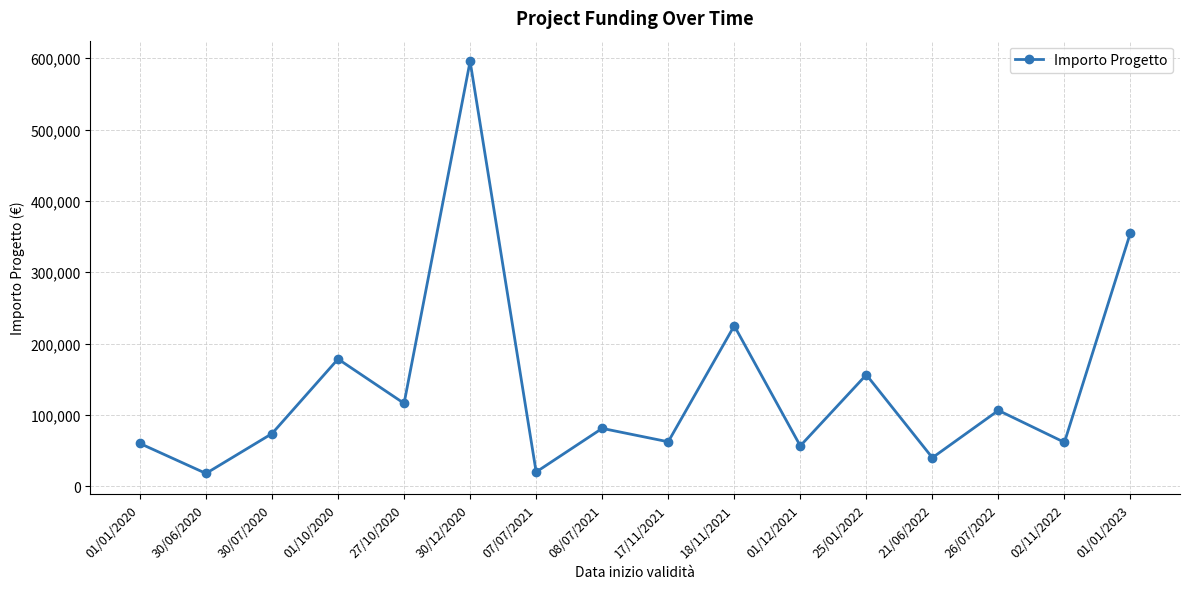

True or false: there are more than 2 points higher than both neighbors.

True